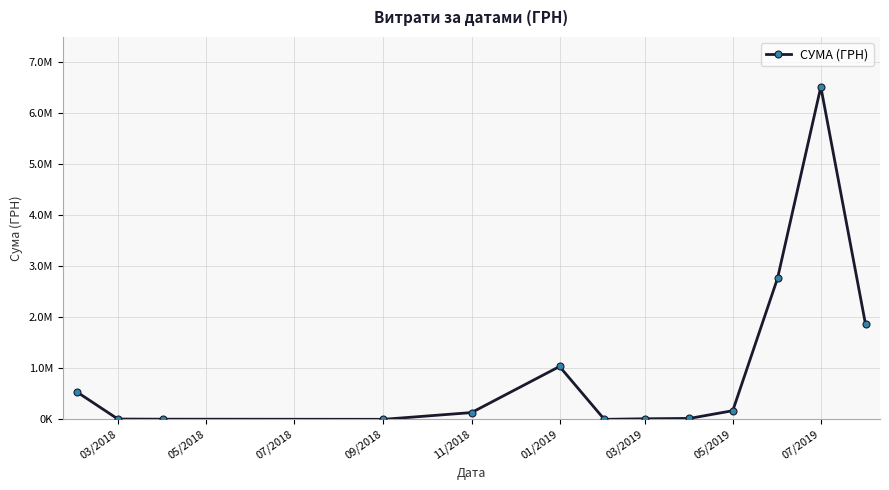

What is the difference between the second highest and minimum values?

2758020.4